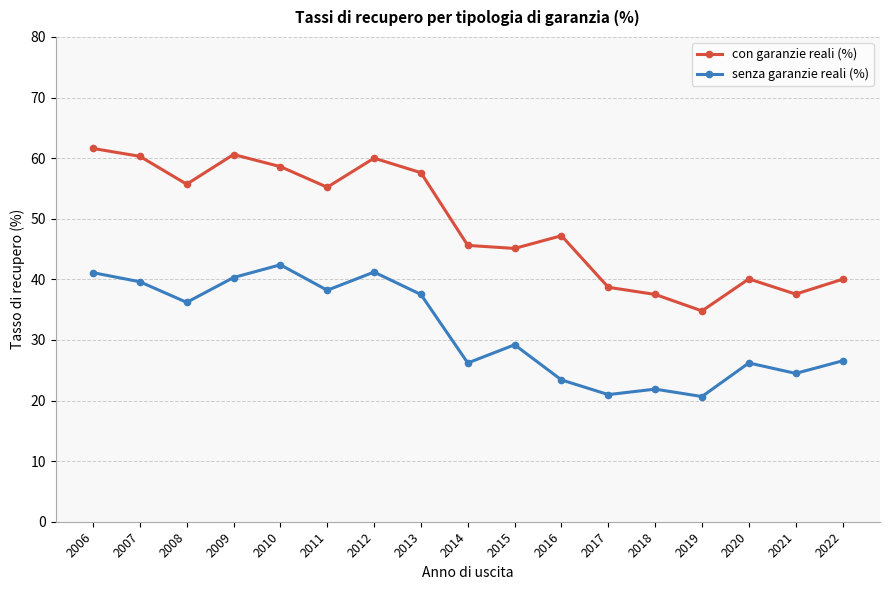

At how many categories does at least one series exceed 53?

8